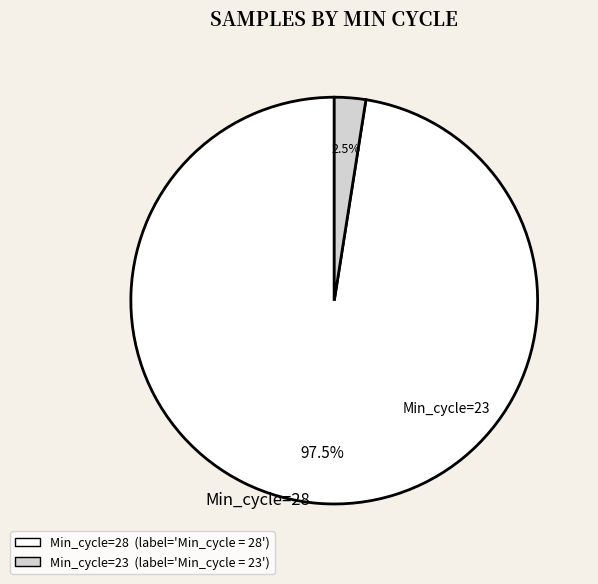

How many segments does this pie chart have?

2